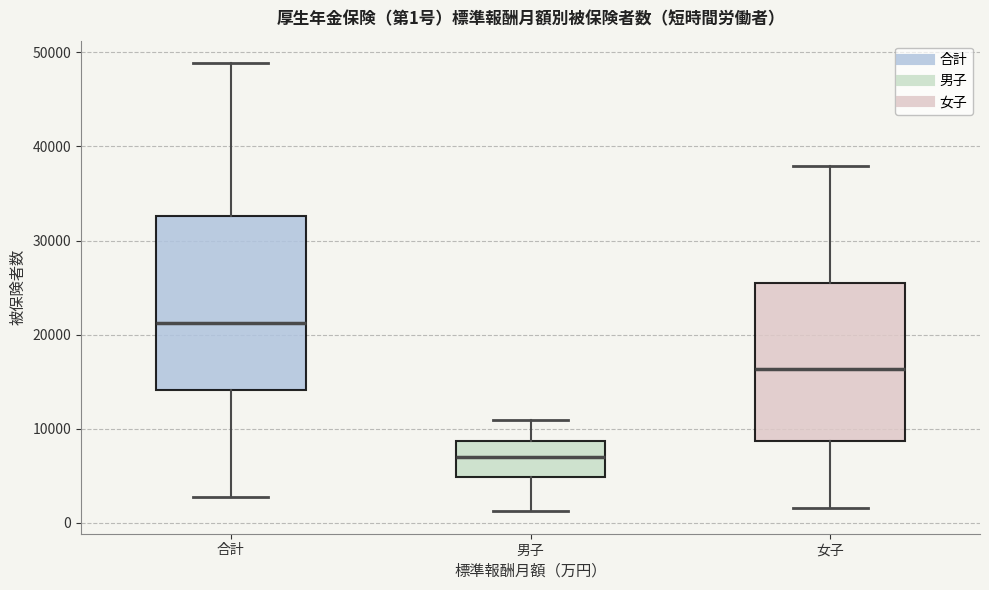

Which box's median line is the highest?

合計